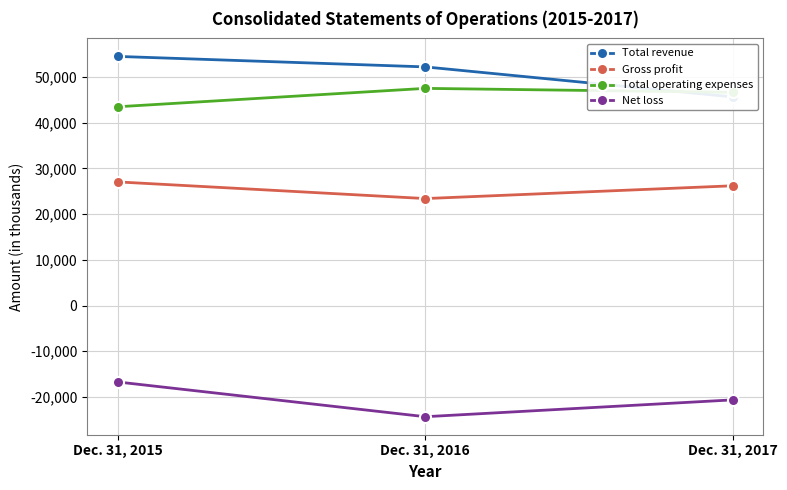

At which category is the sum across all series the highest?

Dec. 31, 2015